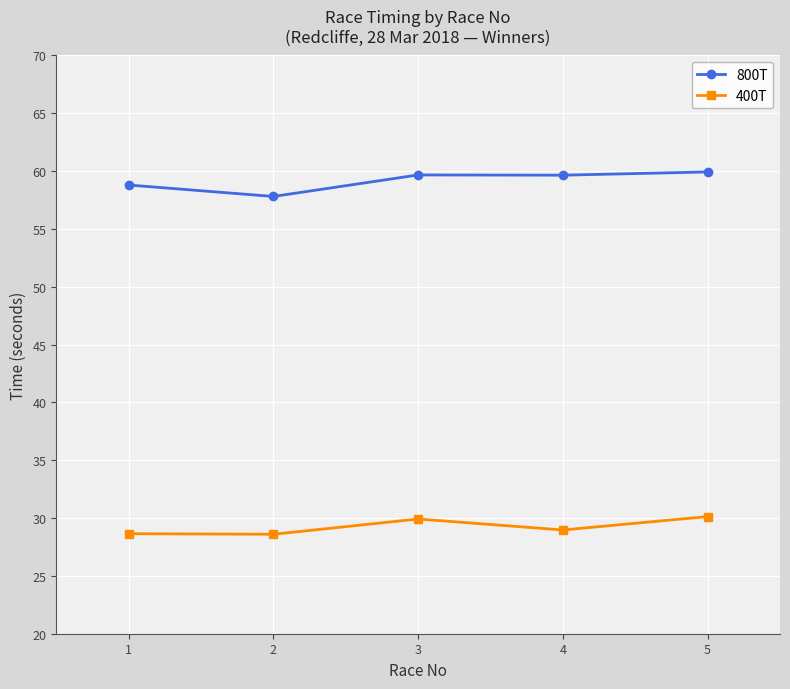

Rank the series by their average value, from highest to lowest.

800T, 400T